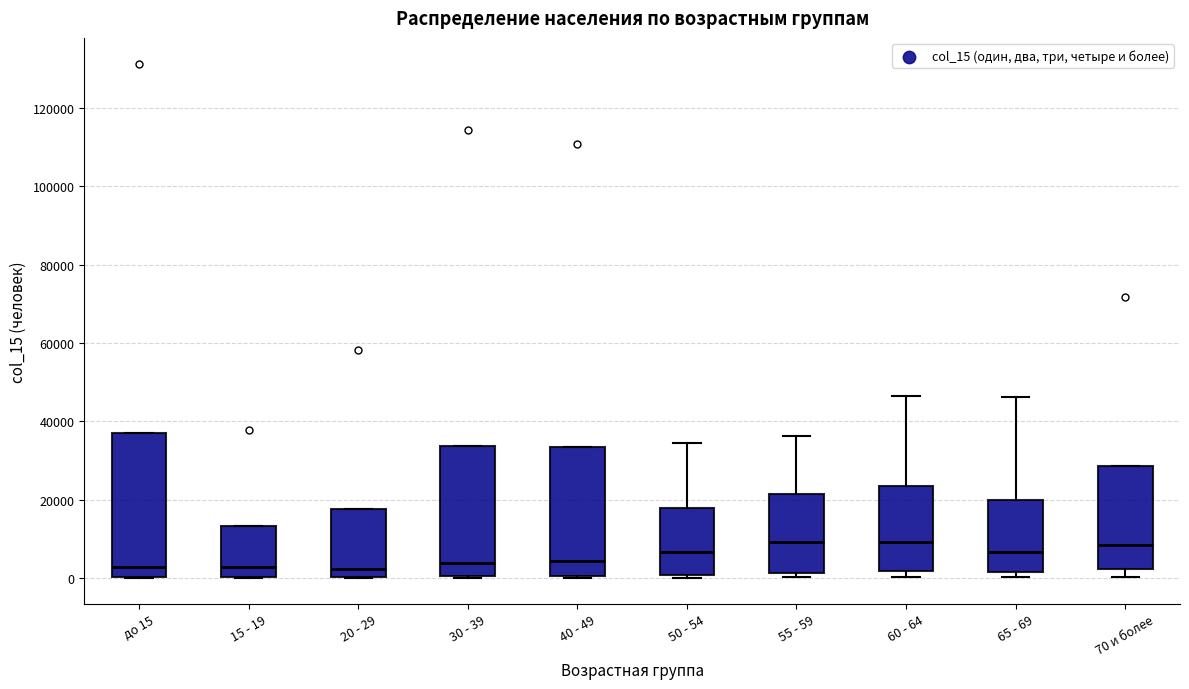

Reading left to right, read every box against the y-axis: the position of its median line, the range the box covers, and the ends of its whiskers. The values are not printed on the chart, so give them approximately, as read against the axis.

до 15: median 2000, box 0 to 36000, whiskers 0 to 36000
15 - 19: median 2000, box 0 to 14000, whiskers 0 to 14000
20 - 29: median 2000, box 0 to 18000, whiskers 0 to 18000
30 - 39: median 4000, box 0 to 34000, whiskers 0 to 34000
40 - 49: median 4000, box 0 to 34000, whiskers 0 to 34000
50 - 54: median 6000, box 0 to 18000, whiskers 0 to 34000
55 - 59: median 10000, box 2000 to 22000, whiskers 0 to 36000
60 - 64: median 10000, box 2000 to 24000, whiskers 0 to 46000
65 - 69: median 6000, box 2000 to 20000, whiskers 0 to 46000
70 и более: median 8000, box 2000 to 28000, whiskers 0 to 28000